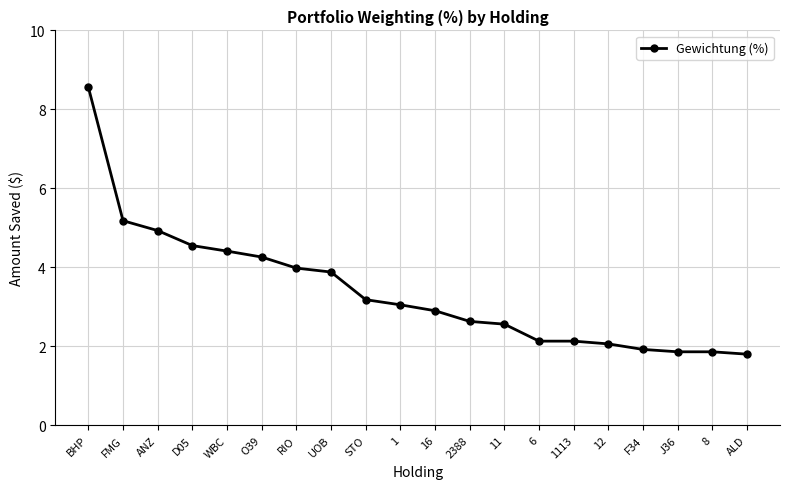

What is the value of the 14th point from the left?

2.1